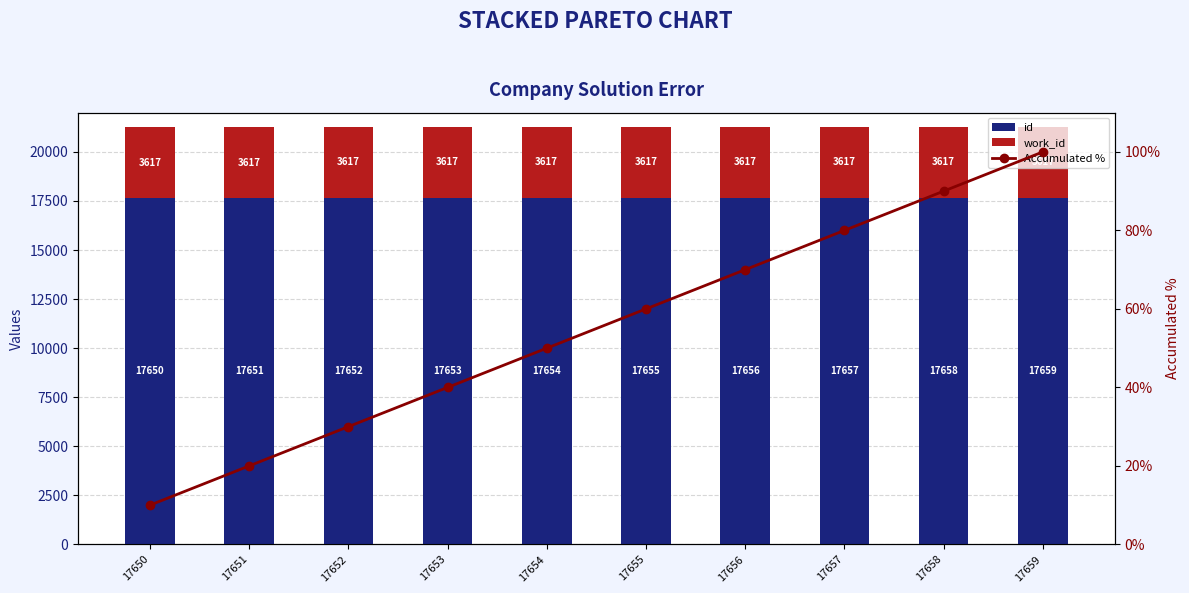

Which category has the lowest value in the Accumulated % series?

17650